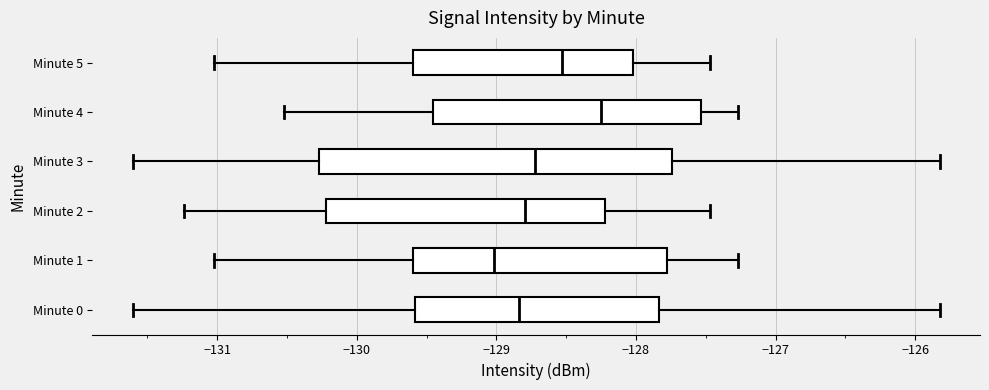

Which box has the furthest to the right median line?

Minute 4